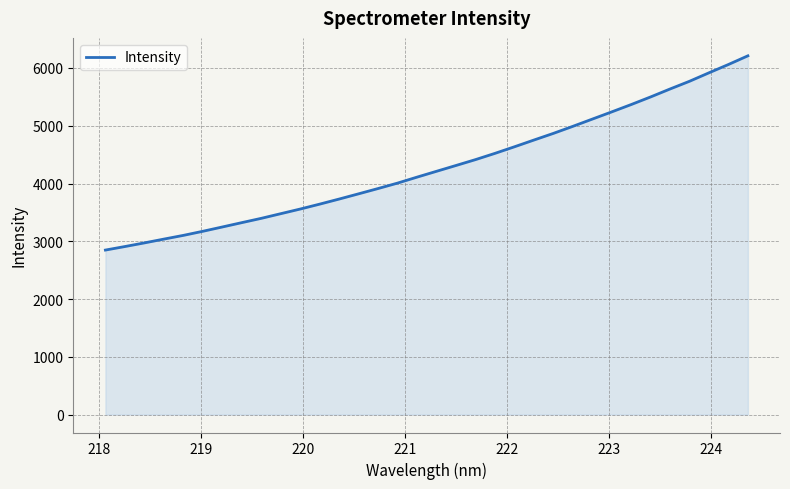

What is the difference between the maximum and minimum values?

3362.8